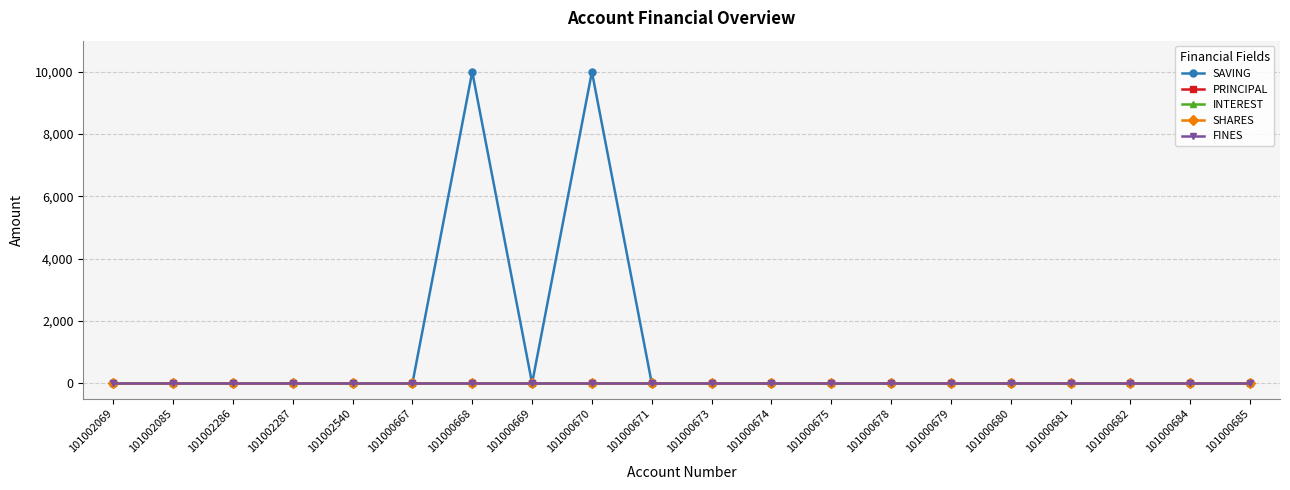

Is this an area chart (filled region under the line)?

No